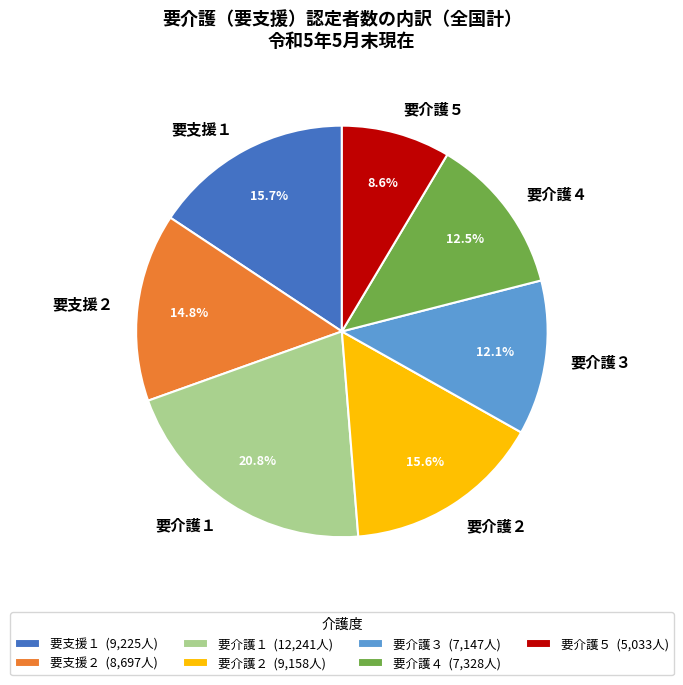

How much of the chart is everything except 要介護２?

84.4%